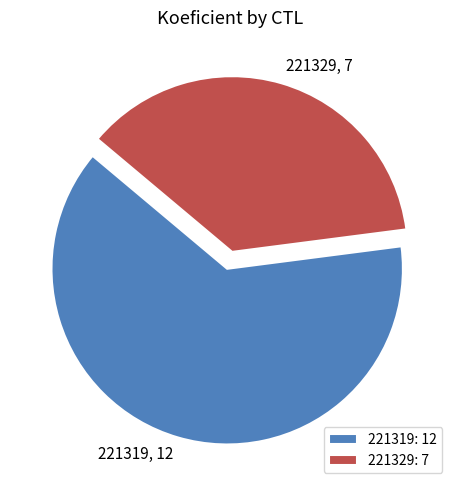

Approximately how many times larger is the value at 221319 compared to 221329?

1.7